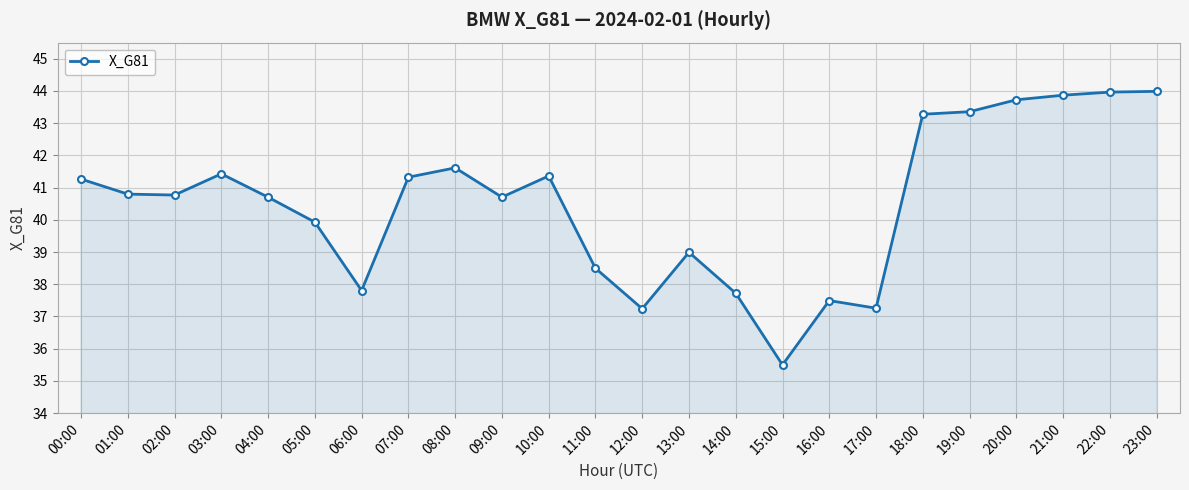

Is it true that the value at 03:00 is 41.4?

True